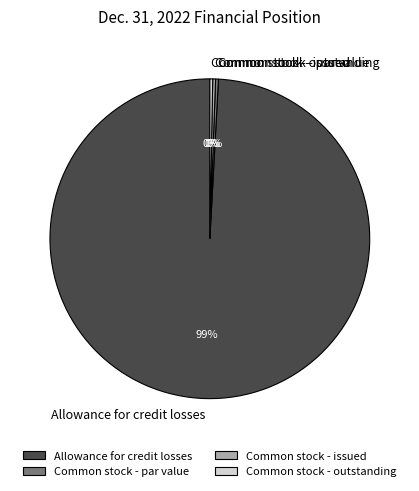

Which category accounts for the majority?

Allowance for credit losses